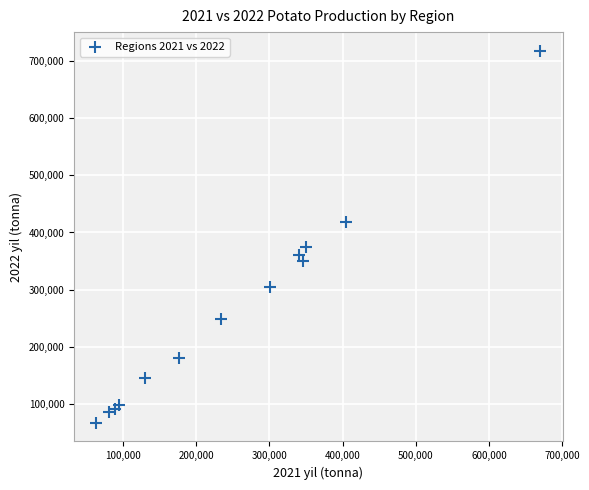

What Y value in the scatter plot is closest to 392477?

375142